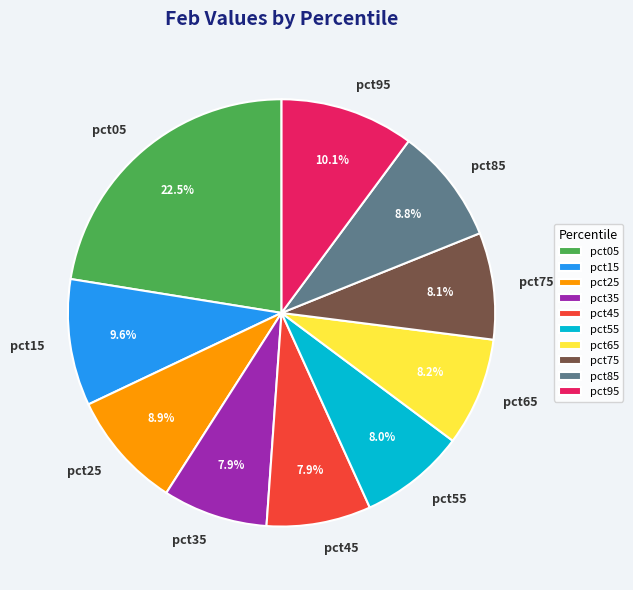

What percentage is the pct55 slice, to the nearest percent?

8%